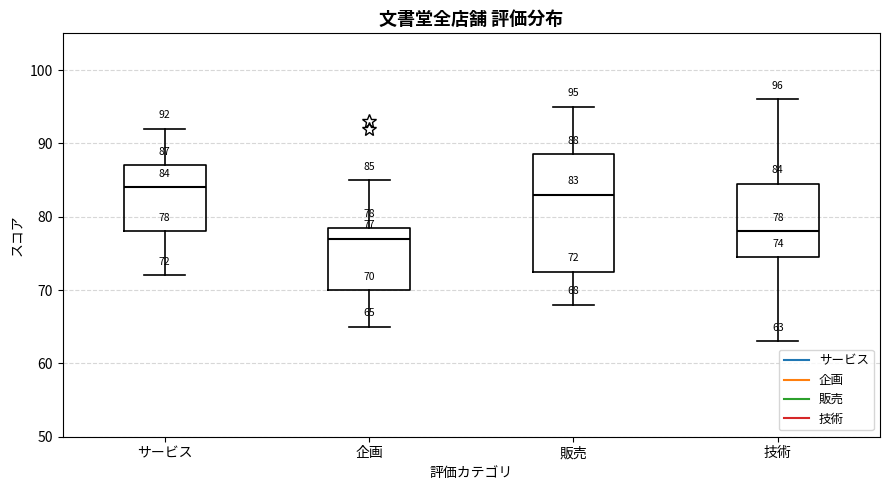

Which box has the highest median line?

サービス